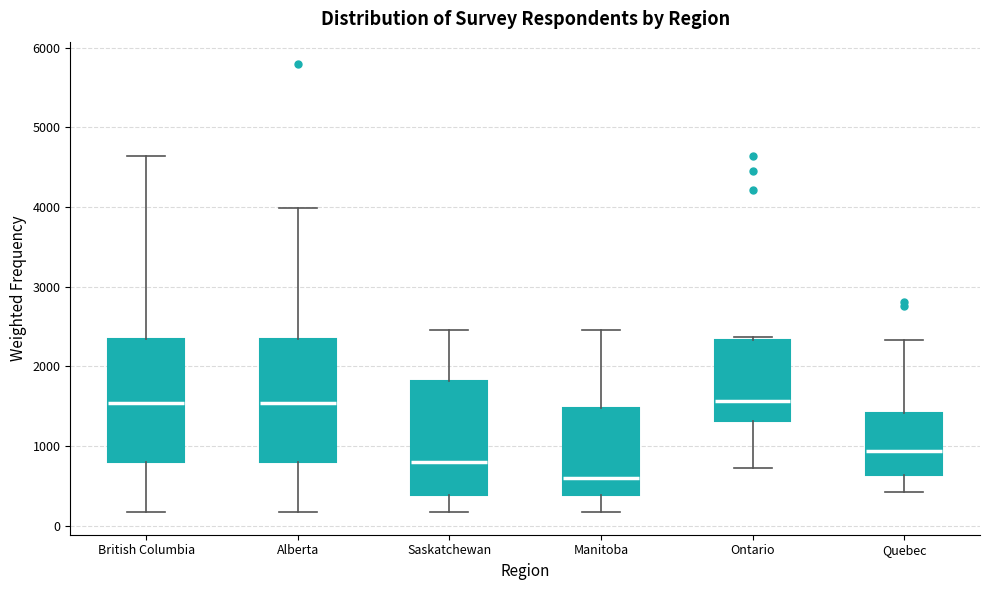

Reading left to right, transcribe this box plot: for each box, give where its median line is, the range the box spans, and where its two whiskers end, as read against the y-axis. The values are not printed on the chart, so give them approximately, as read against the axis.

British Columbia: median 1500, box 800 to 2400, whiskers 200 to 4600
Alberta: median 1500, box 800 to 2400, whiskers 200 to 4000
Saskatchewan: median 800, box 400 to 1800, whiskers 200 to 2500
Manitoba: median 600, box 400 to 1500, whiskers 200 to 2500
Ontario: median 1600, box 1300 to 2300, whiskers 700 to 2400
Quebec: median 900, box 600 to 1400, whiskers 400 to 2300